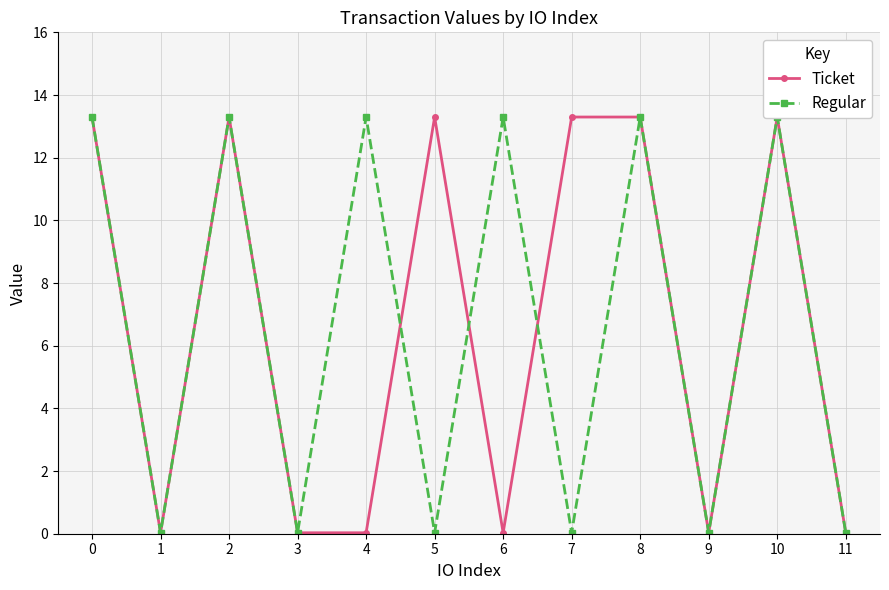

Which label corresponds to the smallest value in the chart?

1